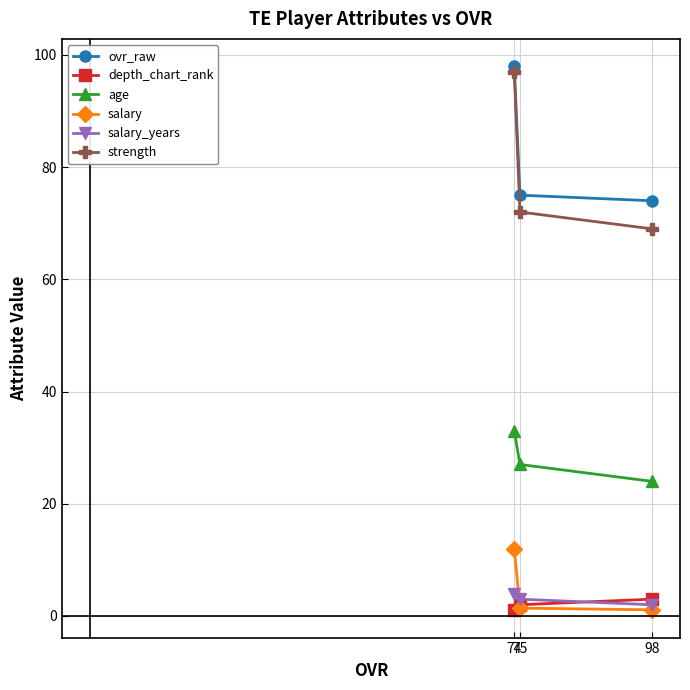

At 98, list the series in order from smallest to largest.

salary, salary_years, depth_chart_rank, age, strength, ovr_raw